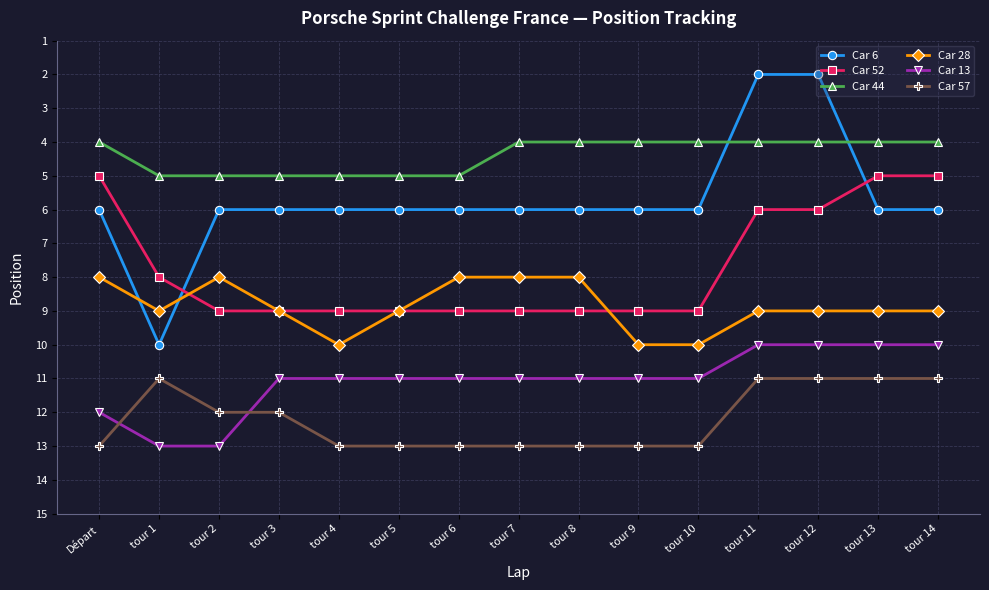

How many series are shown in this chart?

6